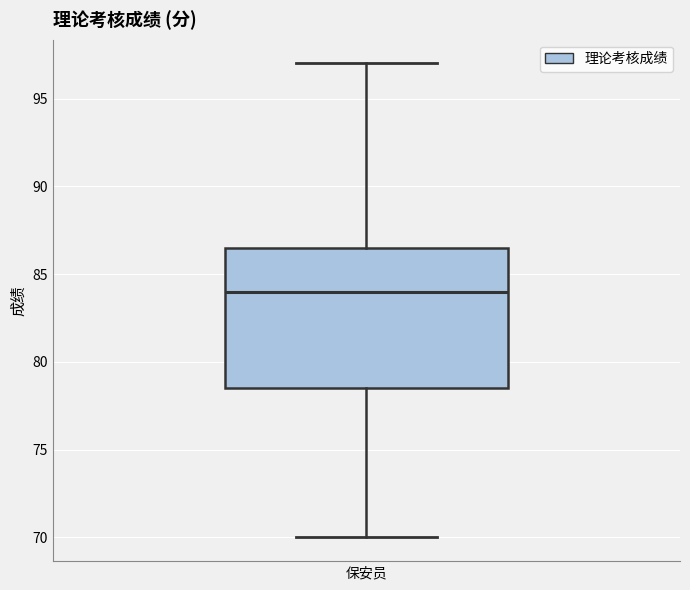

Transcribe this box plot: give where the median line is, the range the box spans, and where the two whiskers end, as read against the y-axis. The values are not printed on the chart, so give them approximately, as read against the axis.

median 84.0, box 78.5 to 86.5, whiskers 70.0 to 97.0